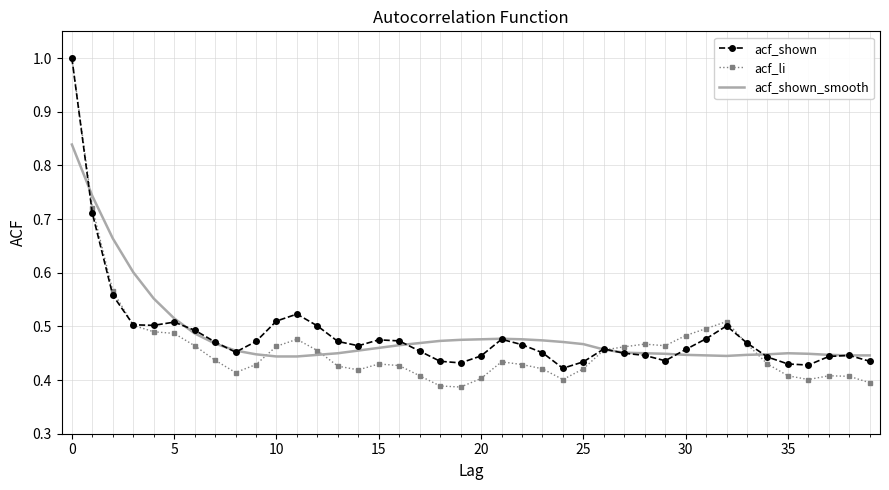

Which series has the widest spread of values?

acf_li